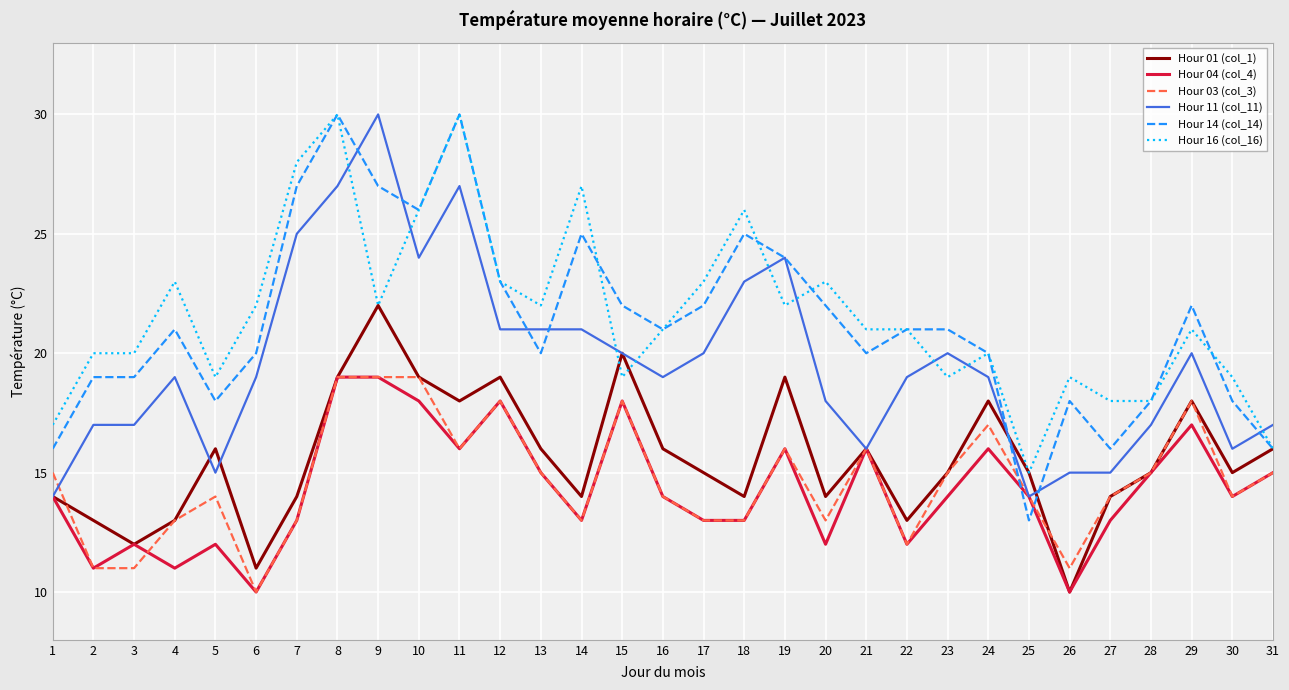

What value does the Hour 11 (col_11) series have at 30, to the nearest 5?

15